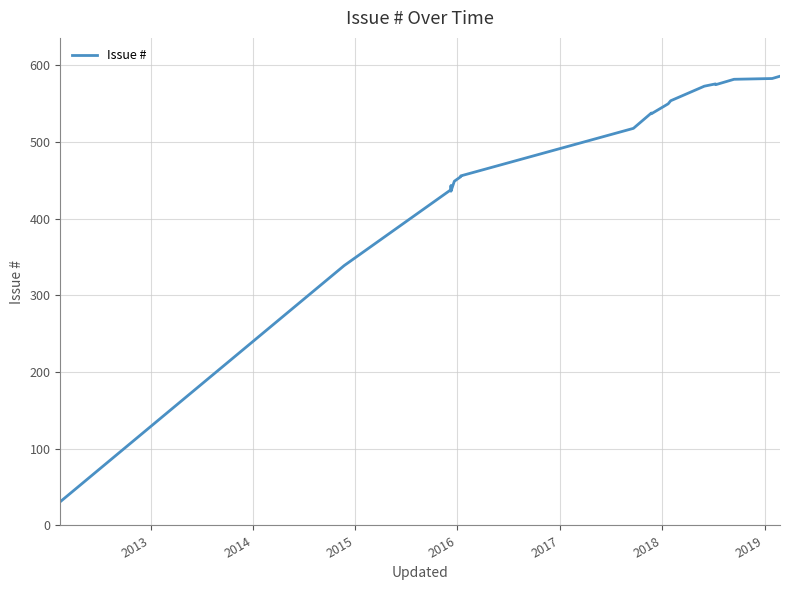

Reading left to right, list all the values displayed in this chart.

31	339	438	443	440	436	449	455	456	518	538	537	550	554	573	576	575	582	583	586